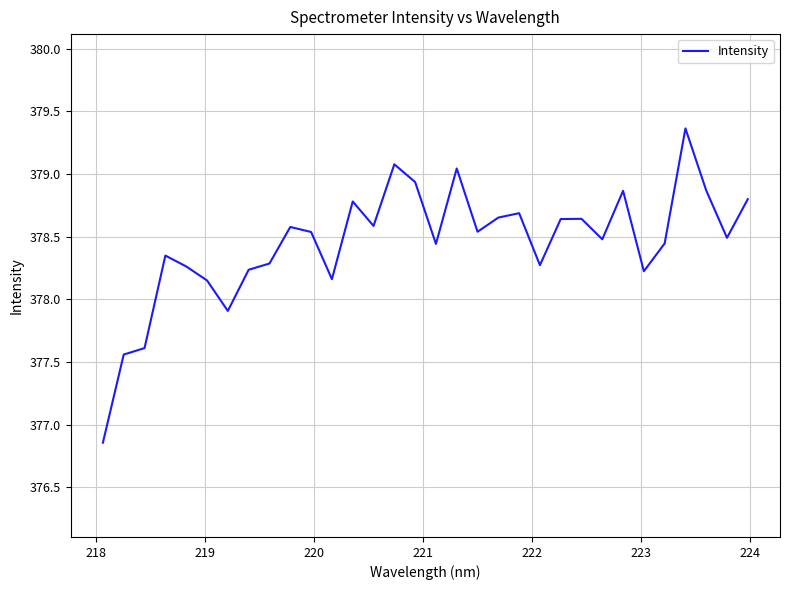

What is the difference between the maximum and minimum values?

2.5